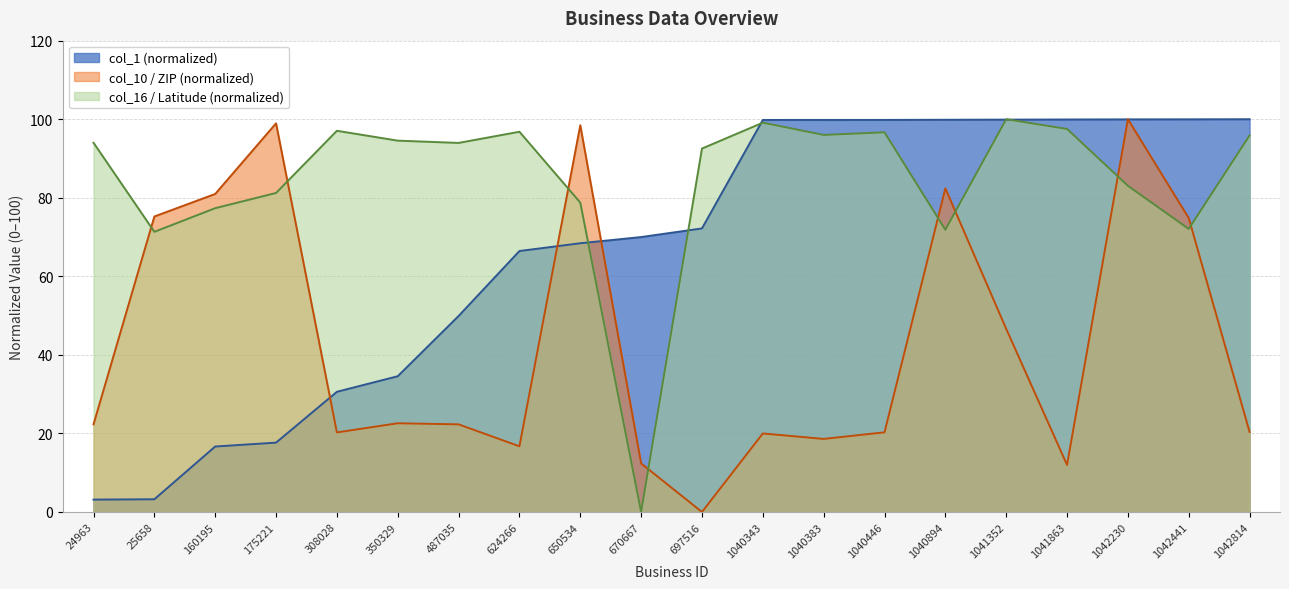

In col_10, how many points are higher than both neighbors (excluding endpoints)?

6